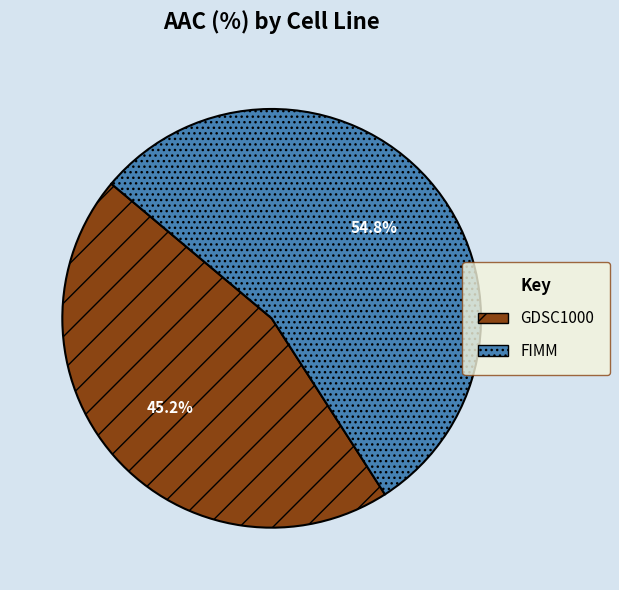

Rank the categories by value from highest to lowest.

FIMM, GDSC1000